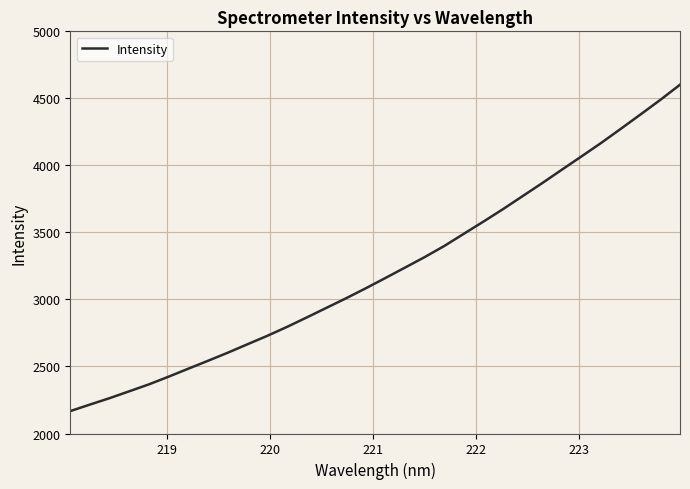

What is the maximum value shown in the chart?

4601.9